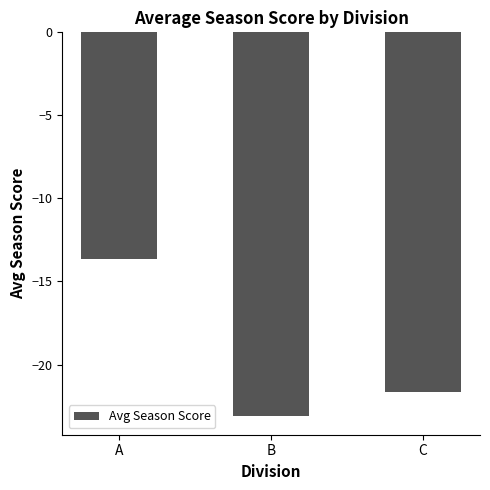

What is the change in value from B to C?

+1.4